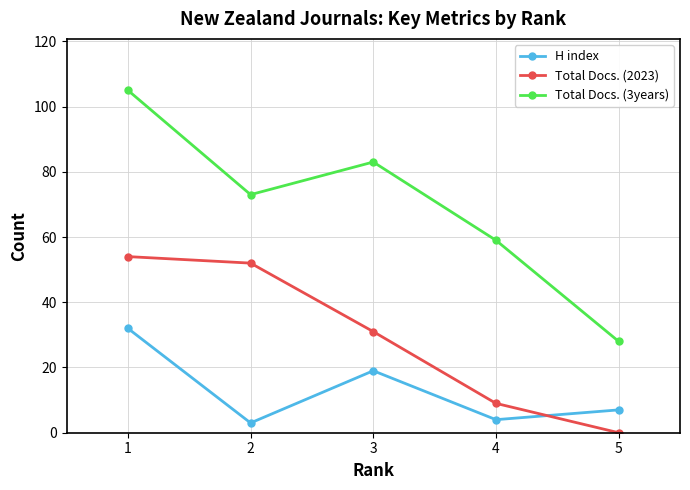

What is the difference between the Total Docs. (2023) values at 5 and 4?

9